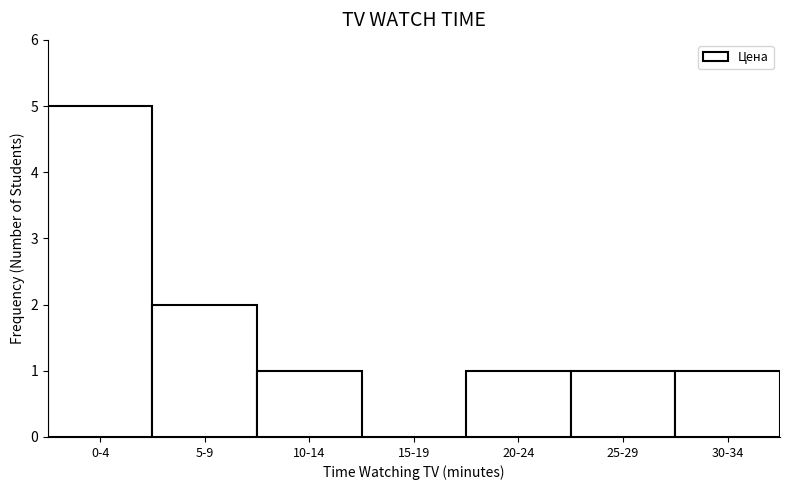

Reading right to left, extract all data points from this chart.

30-34=1	25-29=1	20-24=1	15-19=0	10-14=1	5-9=2	0-4=5